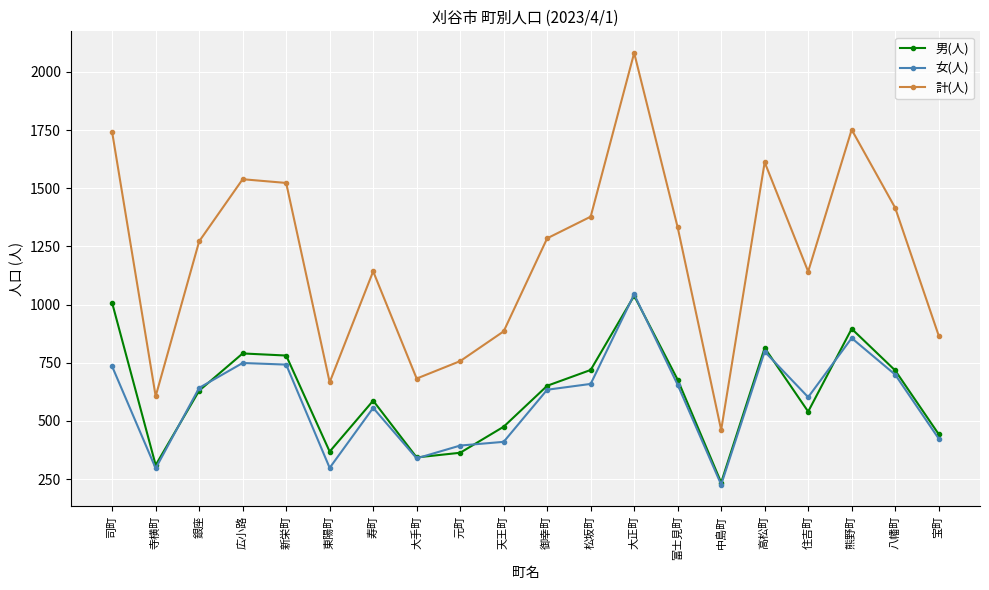

Does the chart have visible grid lines?

Yes